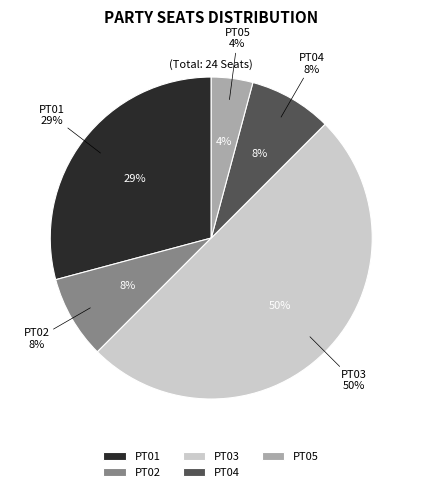

Rank the categories by value from lowest to highest.

PT05, PT02, PT04, PT01, PT03